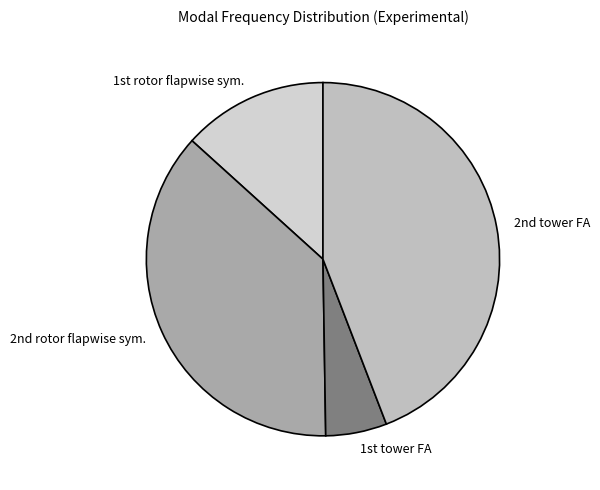

What is the largest slice in the pie chart?

2nd tower FA